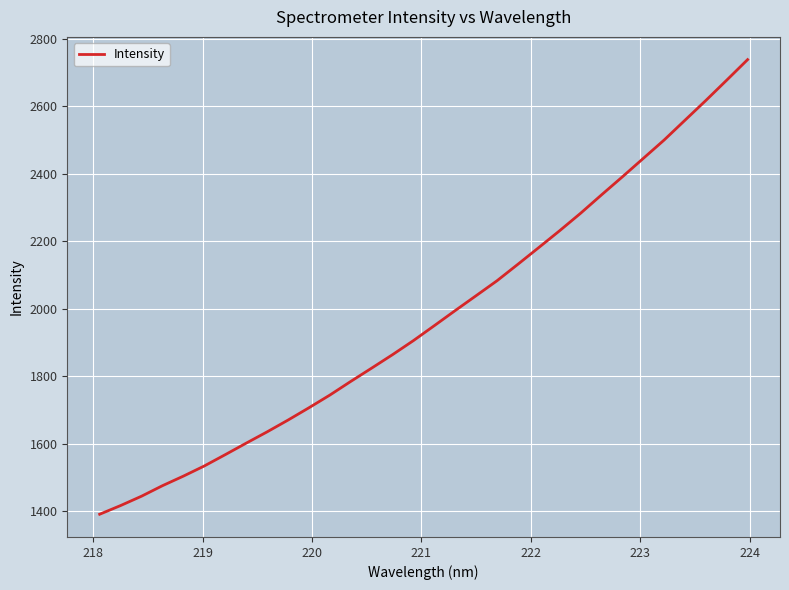

What is the maximum value shown in the chart?

2737.6